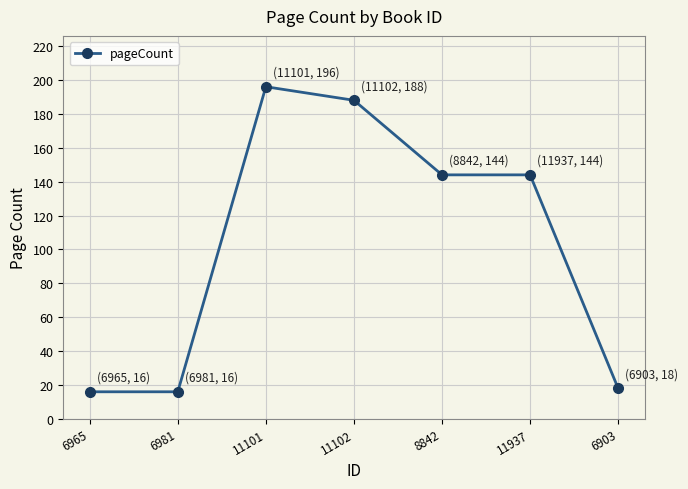

Does the chart display data point markers on the line(s)?

Yes